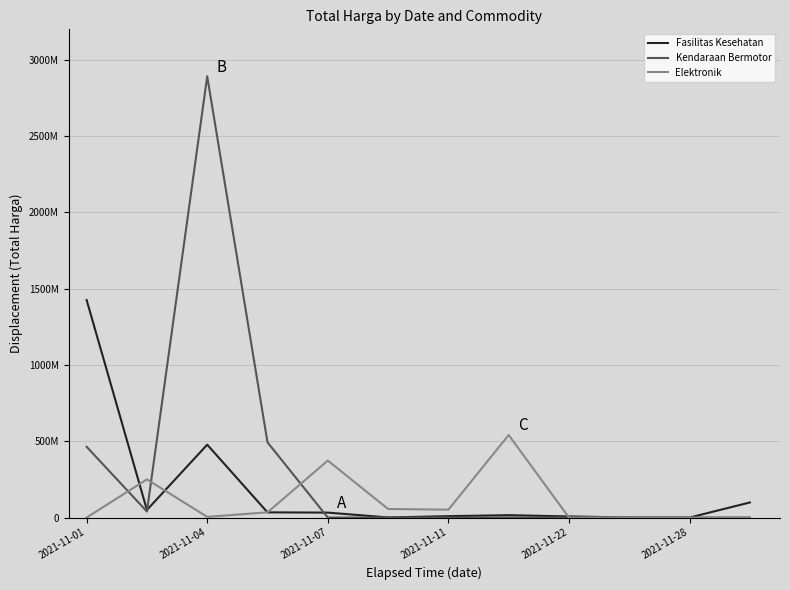

Reading left to right, transcribe all the data shown in this chart.

Fasilitas Kesehatan: 1425867900	49730040	477600000	34000000	32441200	577875	9180000	15513960	7401240	333600	78000	98772570
Kendaraan Bermotor: 464002100	39440000	2892122000	493000000	0	0	0	0	0	0	0	0
Elektronik: 0	250350000	4350000	34292000	373404000	56152800	51601000	541071000	0	0	0	0